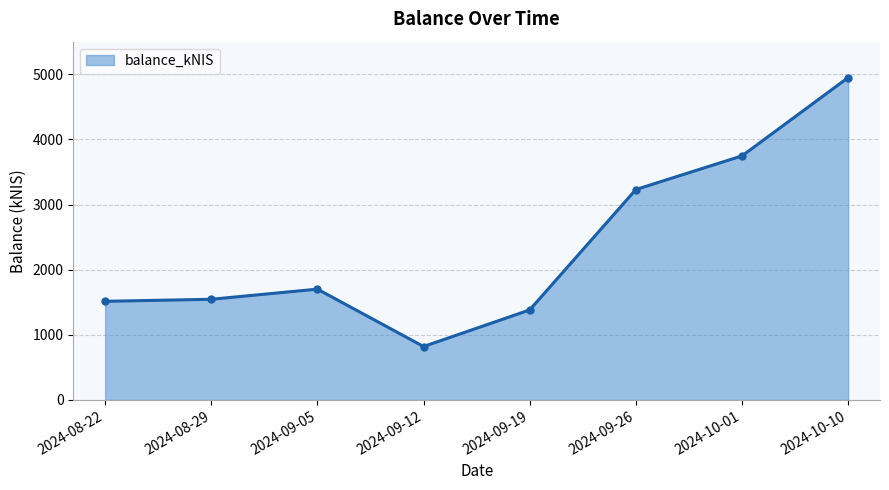

Where is the first local maximum?

2024-09-05